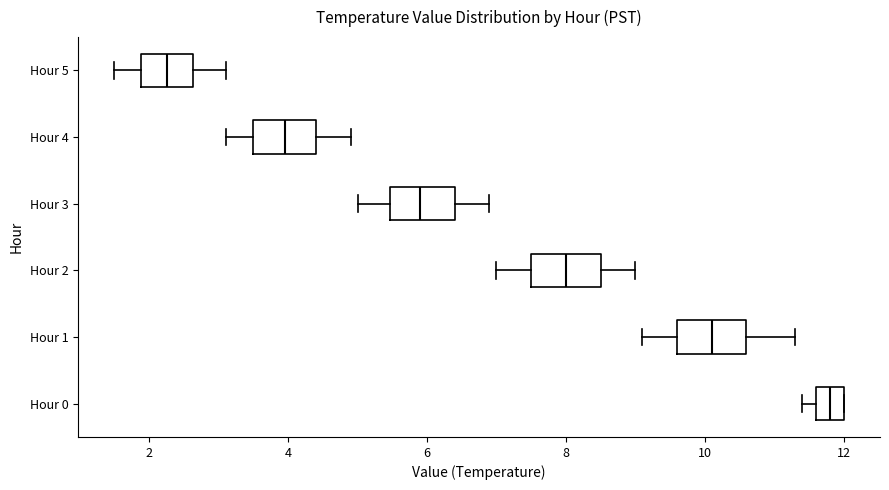

Reading bottom to top, transcribe this box plot: for each box, give where its median line is, the range the box spans, and where its two whiskers end, as read against the x-axis. The values are not printed on the chart, so give them approximately, as read against the axis.

Hour 0: median 11.8, box 11.6 to 12.0, whiskers 11.4 to 12.0
Hour 1: median 10.2, box 9.6 to 10.6, whiskers 9.2 to 11.4
Hour 2: median 8.0, box 7.6 to 8.6, whiskers 7.0 to 9.0
Hour 3: median 6.0, box 5.4 to 6.4, whiskers 5.0 to 7.0
Hour 4: median 4.0, box 3.6 to 4.4, whiskers 3.2 to 5.0
Hour 5: median 2.2, box 1.8 to 2.6, whiskers 1.6 to 3.2